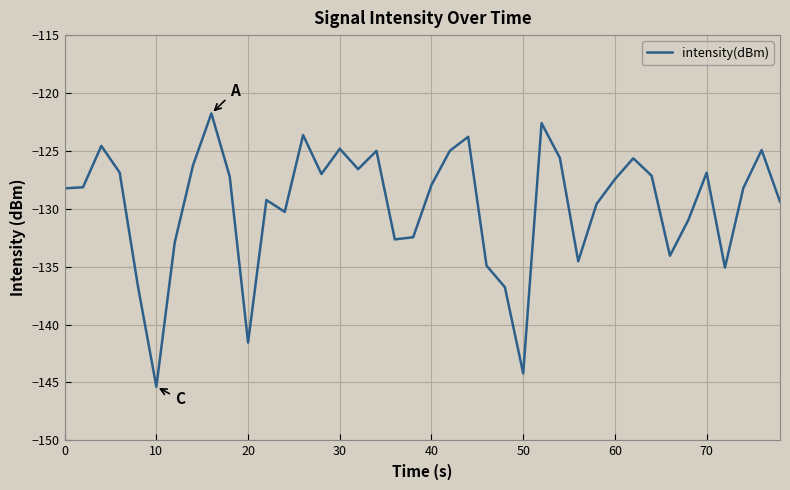

What is the maximum value shown in the chart?

-121.8